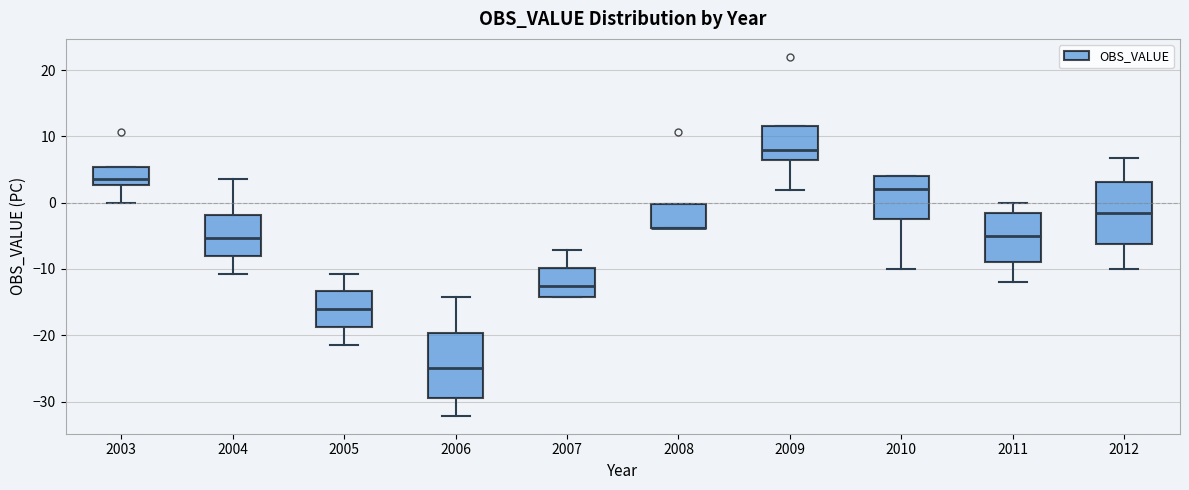

Reading left to right, transcribe this box plot: for each box, give where its median line is, the range the box spans, and where its two whiskers end, as read against the y-axis. The values are not printed on the chart, so give them approximately, as read against the axis.

2003: median 4, box 3 to 5, whiskers 0 to 5
2004: median -5, box -8 to -2, whiskers -11 to 4
2005: median -16, box -19 to -13, whiskers -21 to -11
2006: median -25, box -29 to -20, whiskers -32 to -14
2007: median -12, box -14 to -10, whiskers -14 to -7
2008: median -4 (drawn on the box's lower edge), box -4 to 0, whiskers -4 to 0
2009: median 8, box 6 to 12, whiskers 2 to 12
2010: median 2, box -2 to 4, whiskers -10 to 4
2011: median -5, box -9 to -1, whiskers -12 to 0
2012: median -2, box -6 to 3, whiskers -10 to 7